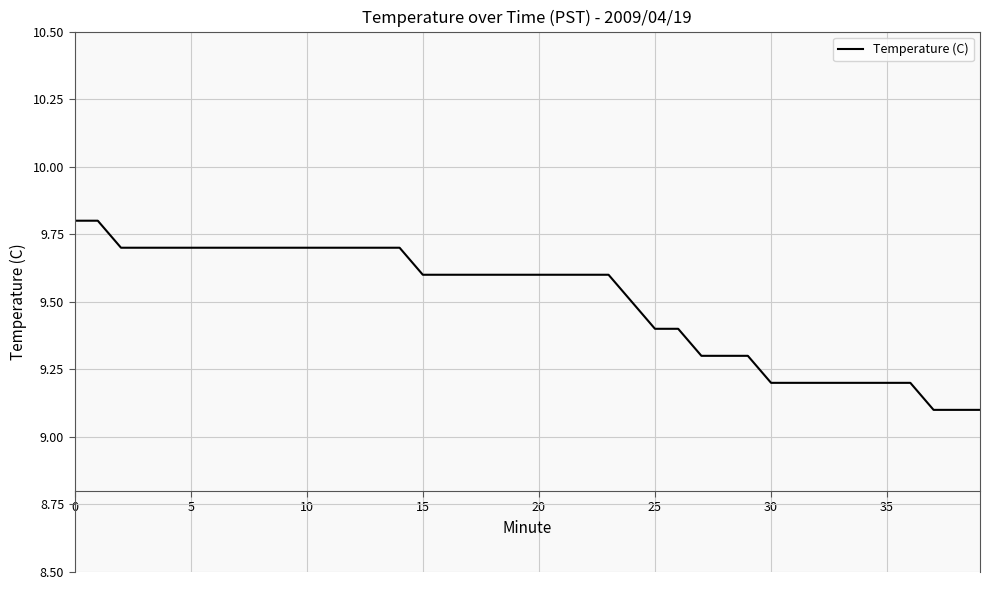

How many distinct data groups are displayed?

1